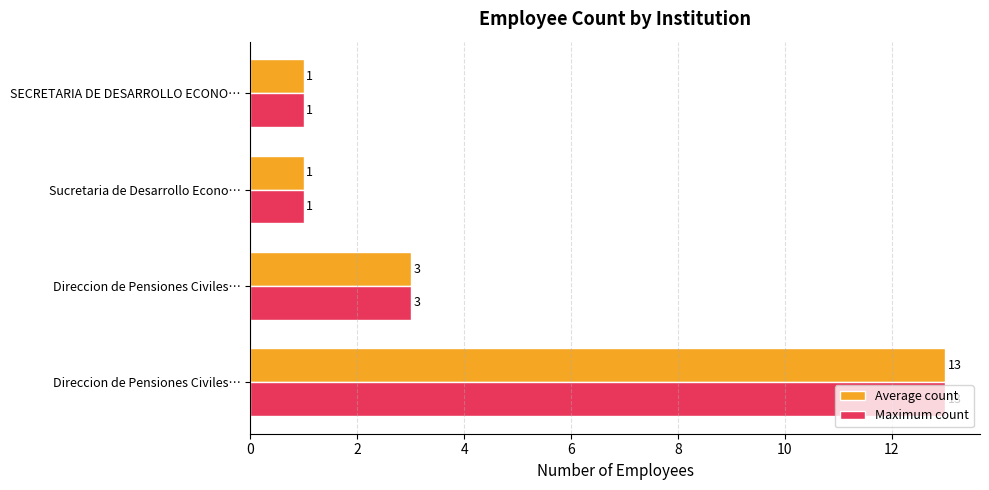

What are all the series names shown in the legend?

Average count, Maximum count